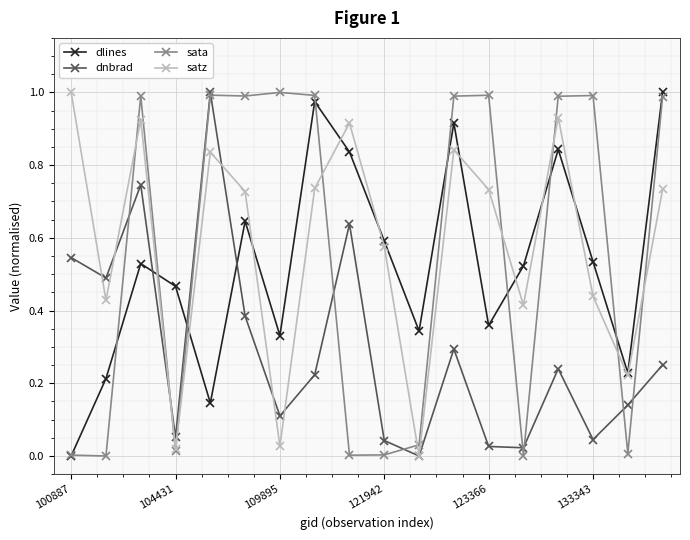

True or false: dnbrad has more than 2 points higher than both neighbors.

True